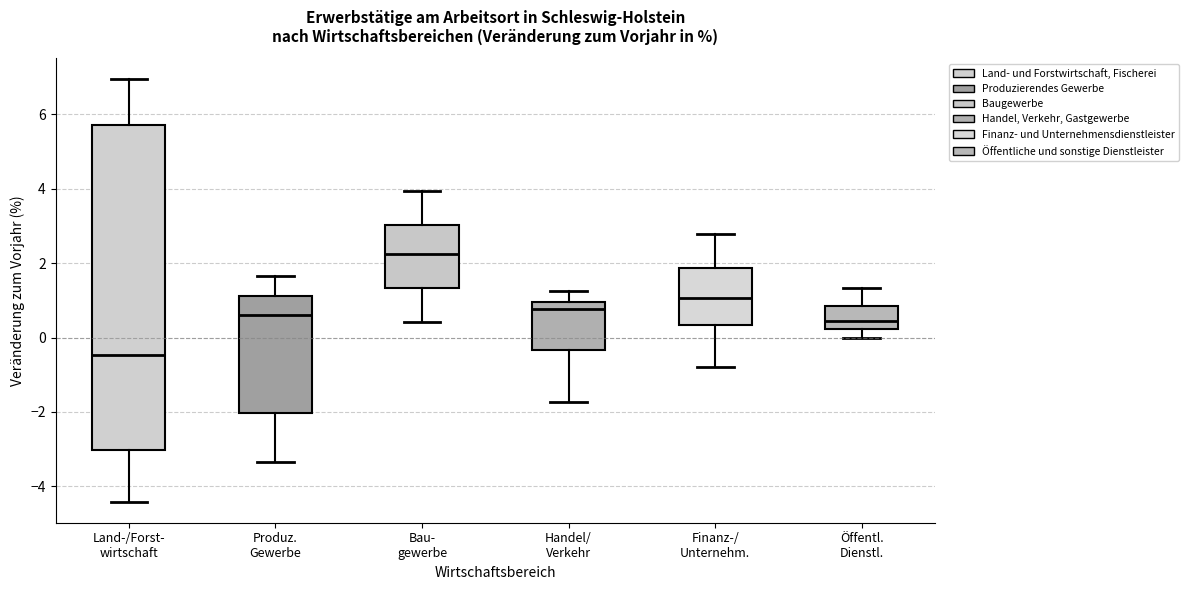

Where is the upper edge of the box for Öffentl. Dienstl. on the y-axis? The values are not printed on the chart, so give them approximately, as read against the axis.

0.8